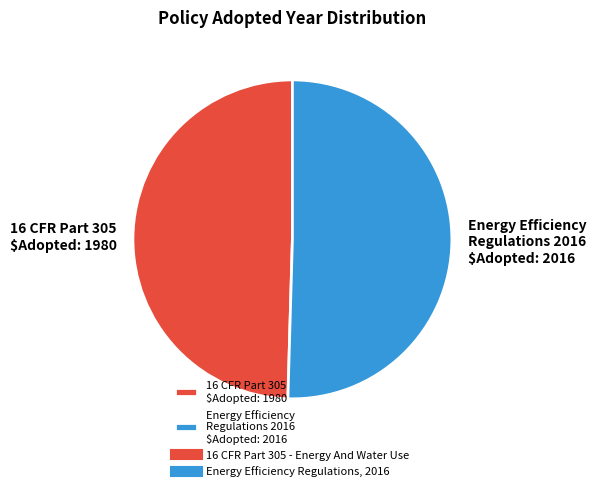

Is it true that Energy Efficiency Regulations 2016 $Adopted: 2016 is 65% of the pie?

False